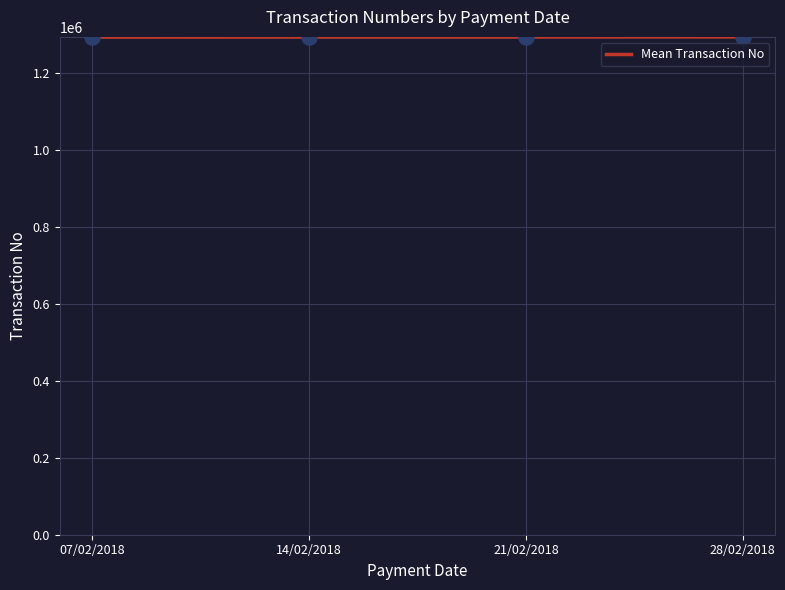

What is the change in value from 14/02/2018 to 21/02/2018?

+61.1